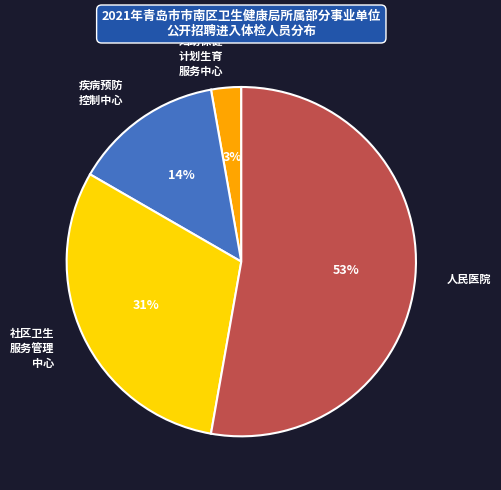

Which slice is the largest?

人民医院